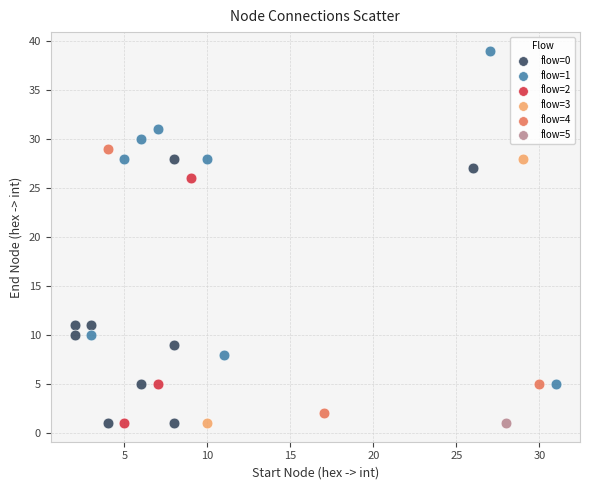

What are all the series names shown in the legend?

flow=0, flow=1, flow=2, flow=3, flow=4, flow=5